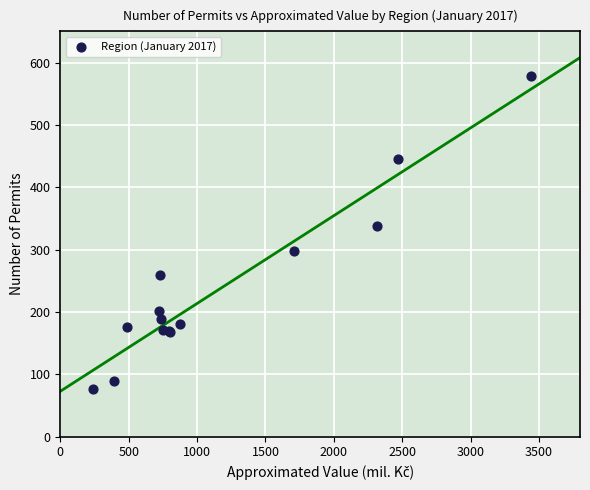

What Y value in the scatter plot is closest to 327?

338